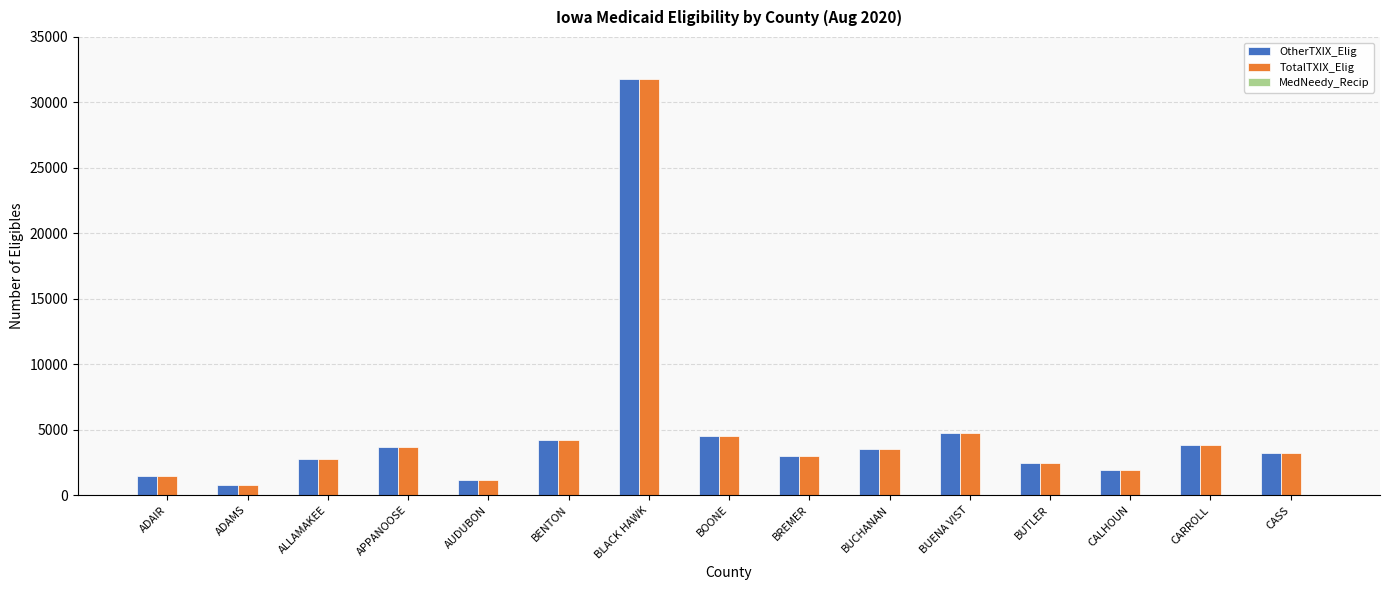

At which category does the chart reach its peak across all series?

BLACK HAWK